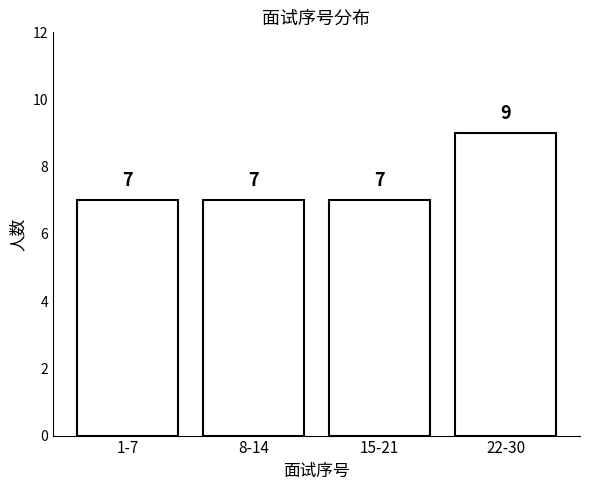

Reading left to right, what are all the values shown in this chart?

1-7=7	8-14=7	15-21=7	22-30=9